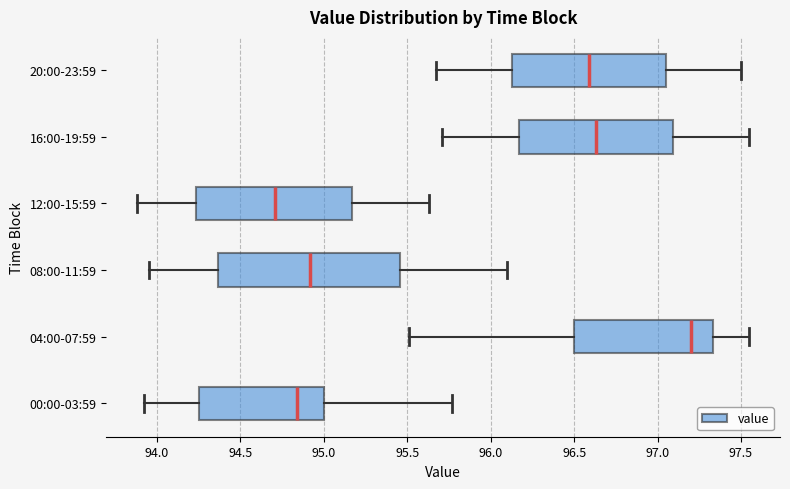

Reading bottom to top, read every box against the x-axis: the position of its median line, the range the box covers, and the ends of its whiskers. The values are not printed on the chart, so give them approximately, as read against the axis.

00:00-03:59: median 94.85, box 94.25 to 95.00, whiskers 93.90 to 95.75
04:00-07:59: median 97.20, box 96.50 to 97.35, whiskers 95.50 to 97.55
08:00-11:59: median 94.90, box 94.35 to 95.45, whiskers 93.95 to 96.10
12:00-15:59: median 94.70, box 94.25 to 95.15, whiskers 93.90 to 95.65
16:00-19:59: median 96.65, box 96.15 to 97.10, whiskers 95.70 to 97.55
20:00-23:59: median 96.60, box 96.15 to 97.05, whiskers 95.65 to 97.50